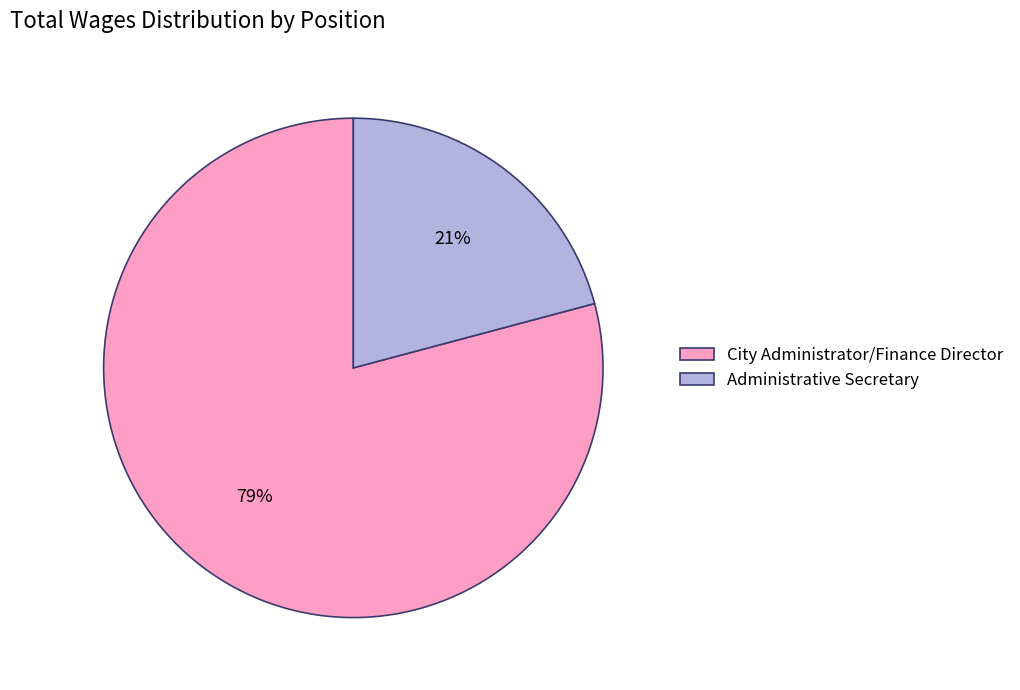

Approximately how many times larger is the value at City Administrator/Finance Director compared to Administrative Secretary?

3.8